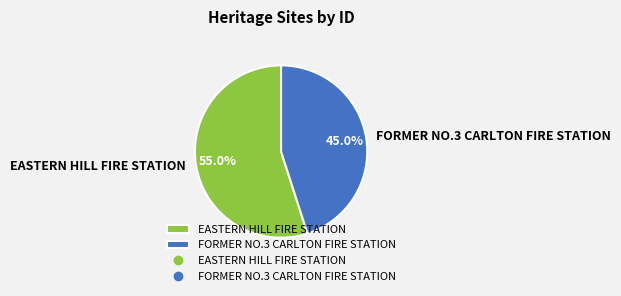

Combined, do FORMER NO.3 CARLTON FIRE STATION and EASTERN HILL FIRE STATION account for over 50%?

Yes